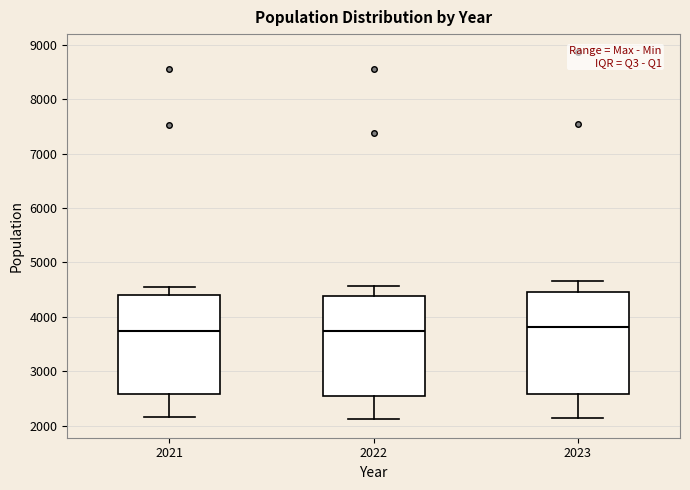

Reading left to right, transcribe this box plot: for each box, give where its median line is, the range the box spans, and where its two whiskers end, as read against the y-axis. The values are not printed on the chart, so give them approximately, as read against the axis.

2021: median 3700, box 2600 to 4400, whiskers 2100 to 4500
2022: median 3700, box 2500 to 4400, whiskers 2100 to 4600
2023: median 3800, box 2600 to 4500, whiskers 2100 to 4700